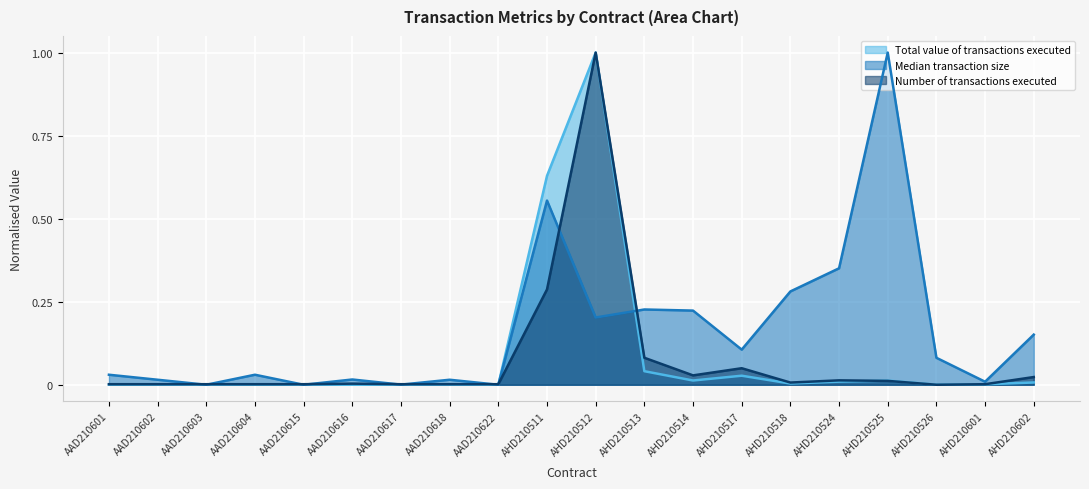

The Total value of transactions executed series shows 0.0 at AAD210618. True or false?

True